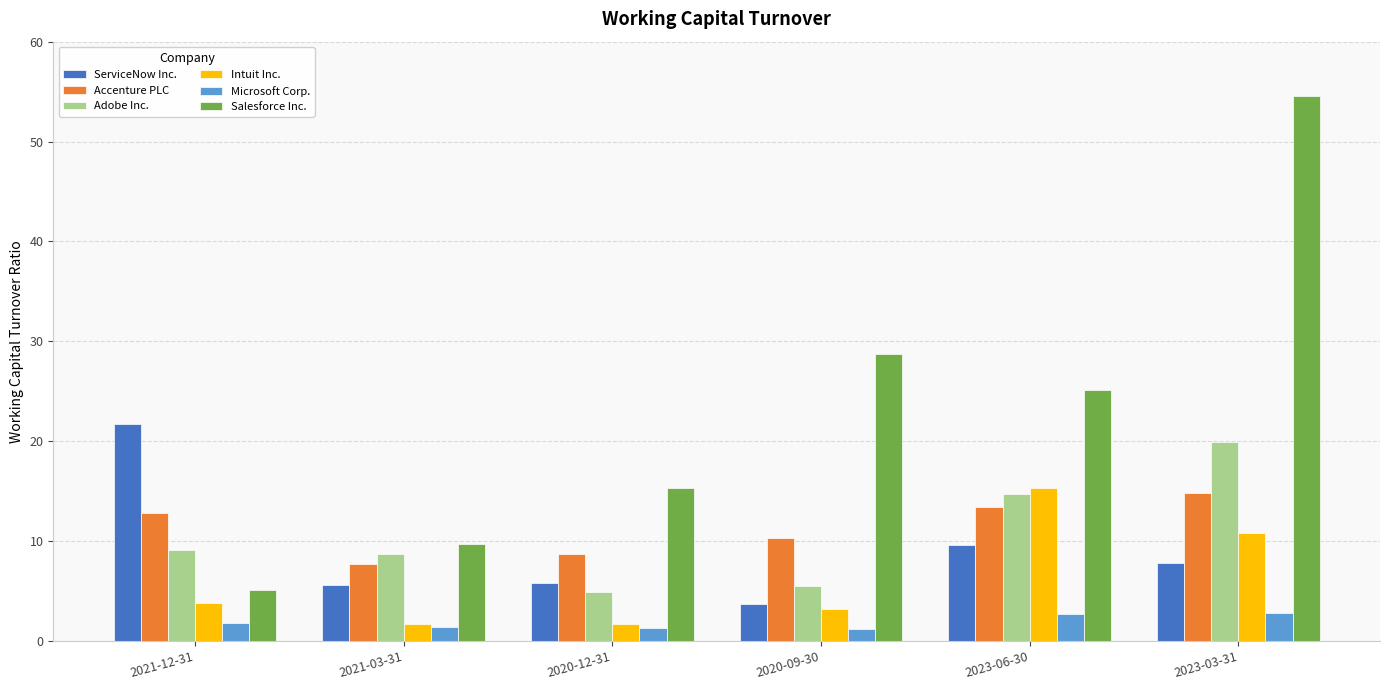

Between 2020-09-30 and 2023-06-30, which series saw the biggest shift?

Intuit Inc.